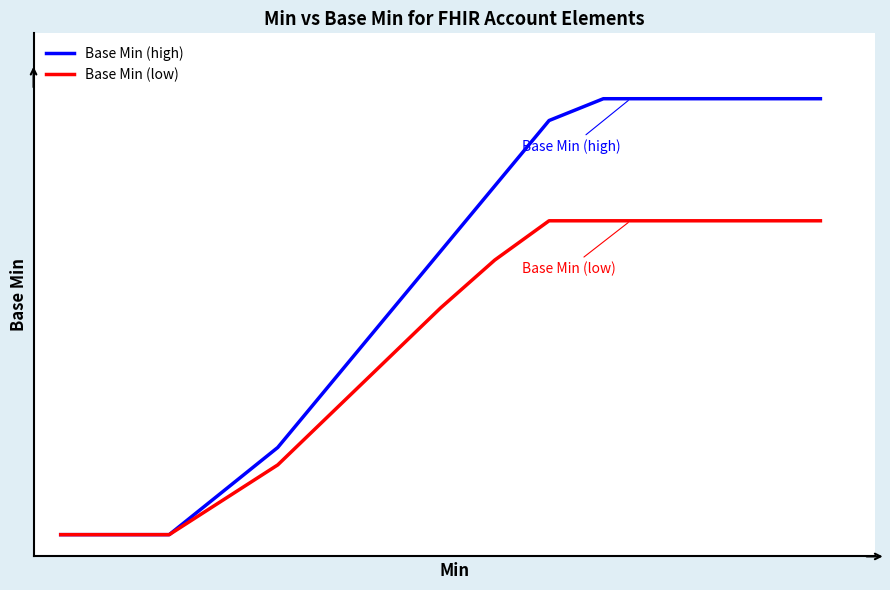

What are all the series names shown in the legend?

Base Min (high), Base Min (low)